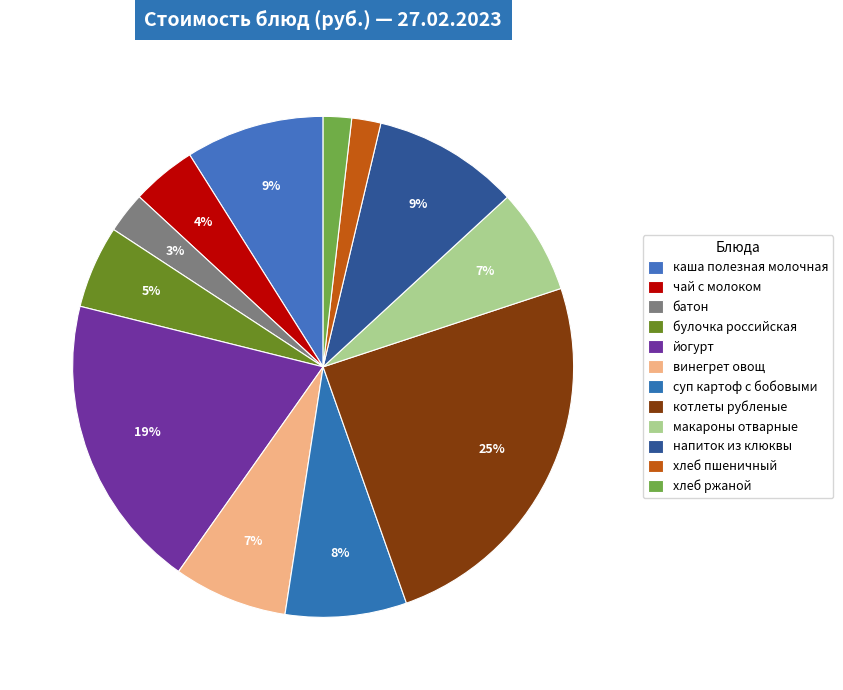

Is there any slice that represents more than half of the pie?

No